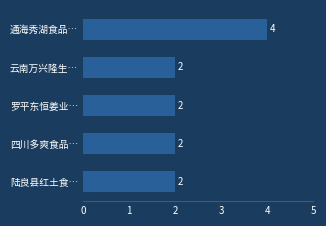

What is the sum of all values?

12